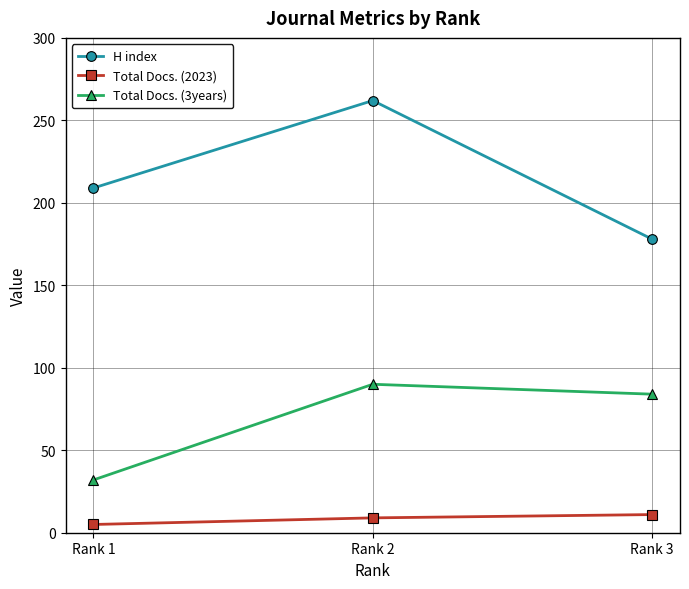

What is the average value of the H index series?

216